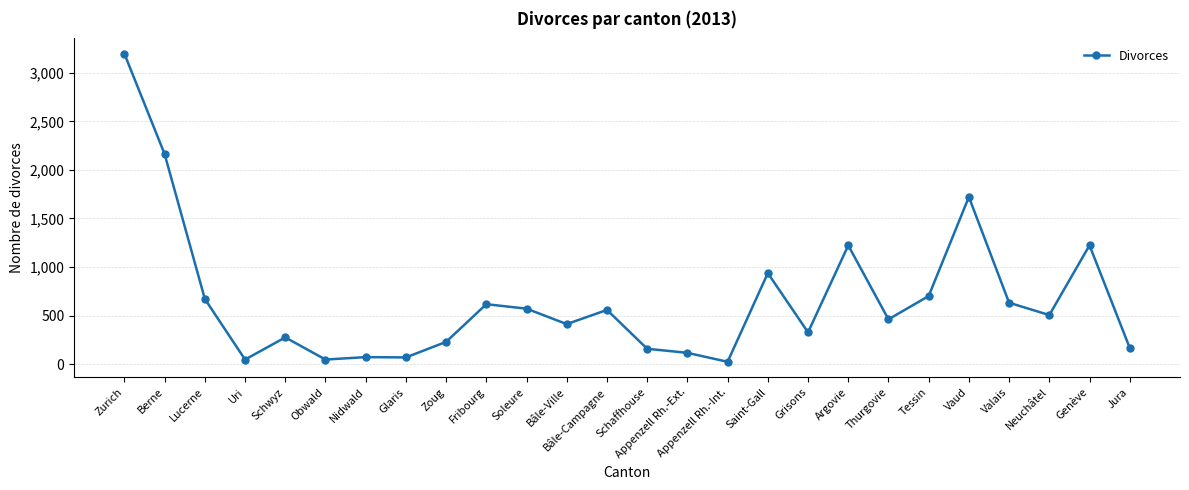

True or false: there are more than 2 points higher than both neighbors.

True